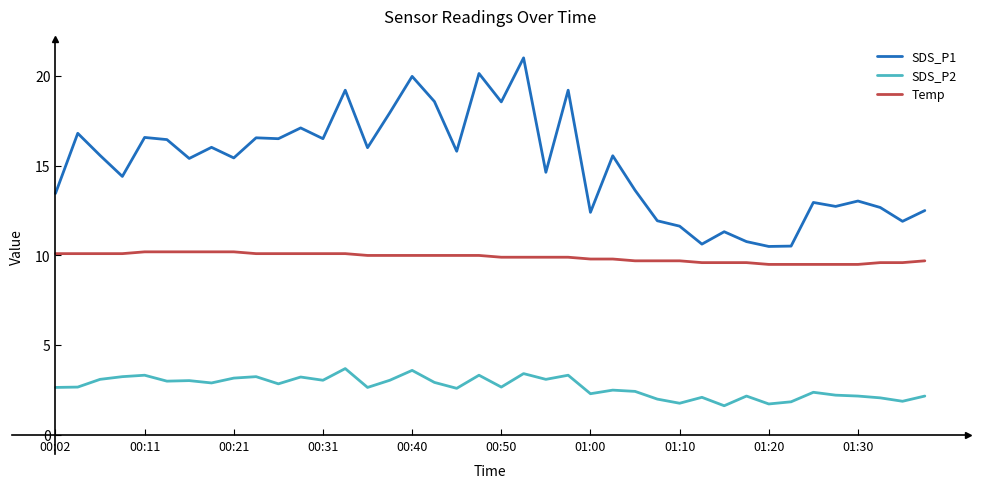

Which series has the widest spread of values?

SDS_P1